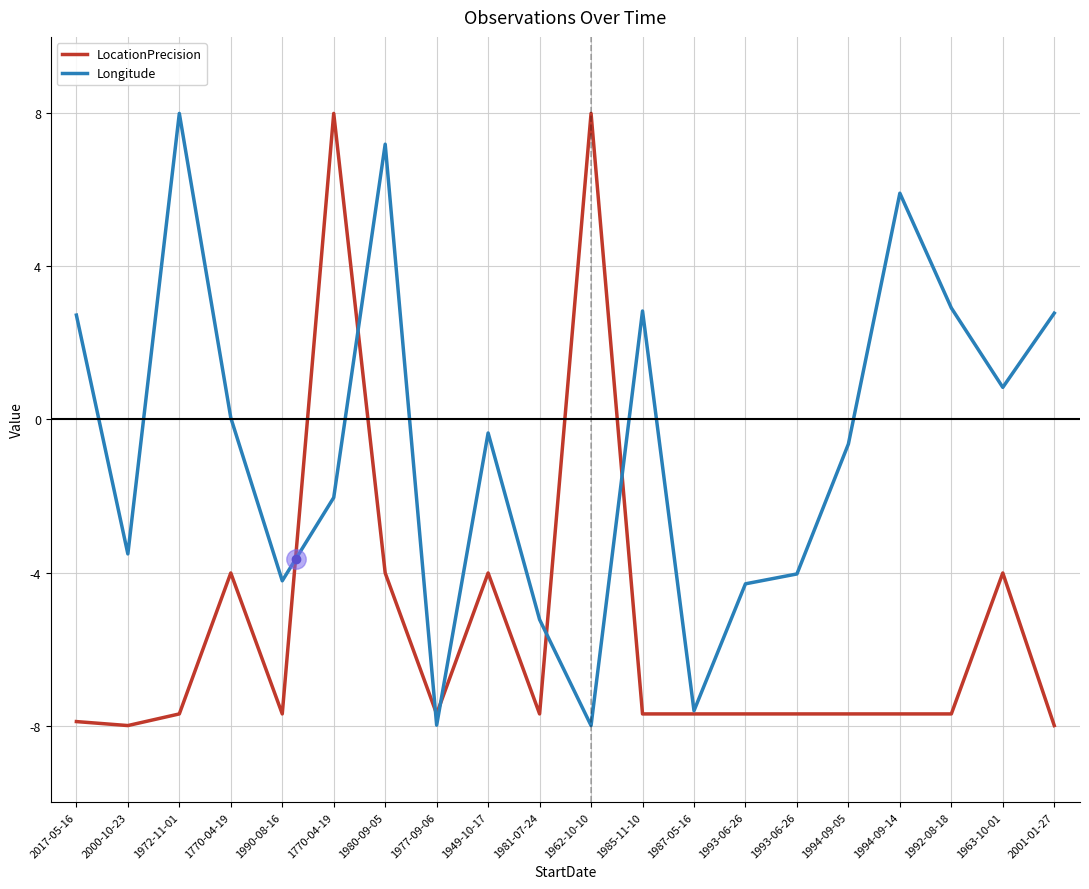

What is the label of the 8th point from the right?

1987-05-16